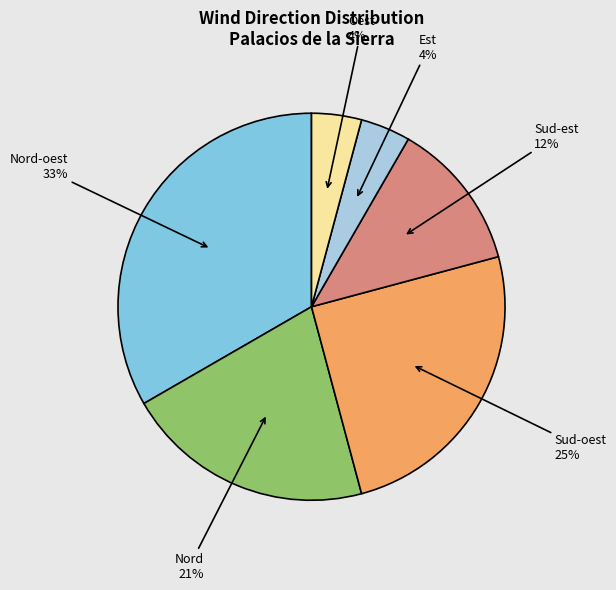

Approximately how many times larger is the value at Sud-est compared to Est?

3.0